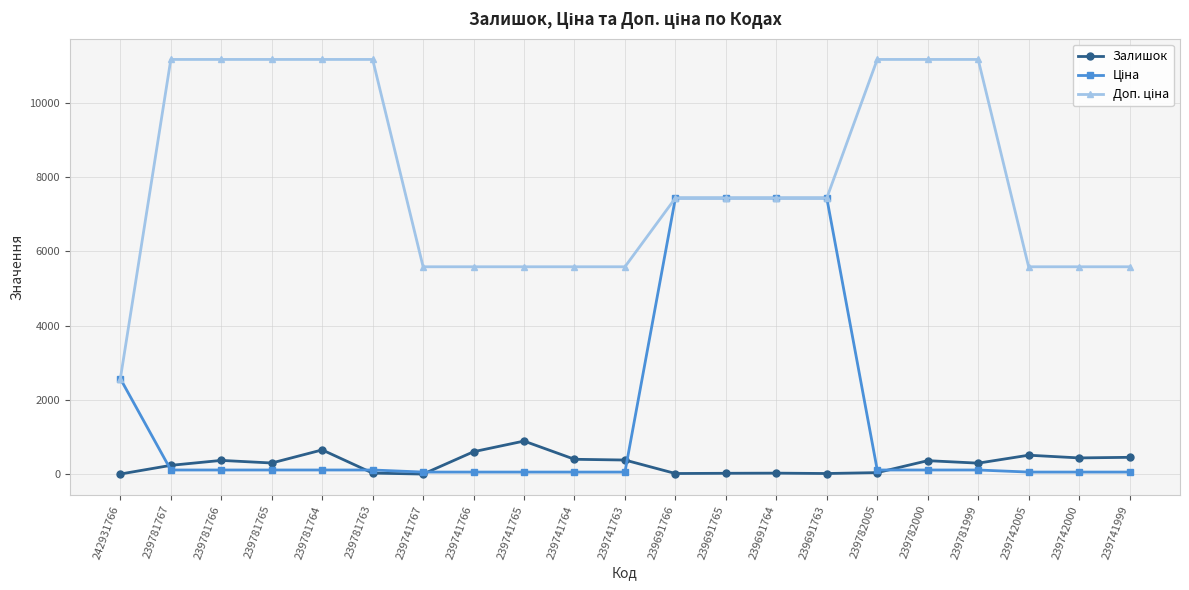

At how many categories does at least one series exceed 5204?

20